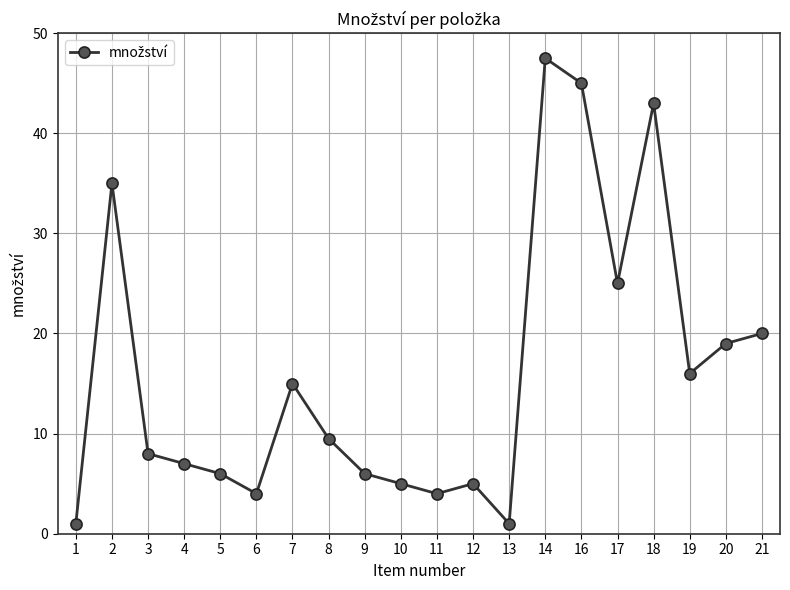

Reading left to right, what are all the values shown in this chart?

1=1.0	2=35.0	3=8.0	4=7.0	5=6.0	6=4.0	7=15.0	8=9.5	9=6.0	10=5.0	11=4.0	12=5.0	13=1.0	14=47.5	16=45.0	17=25.0	18=43.0	19=16.0	20=19.0	21=20.0